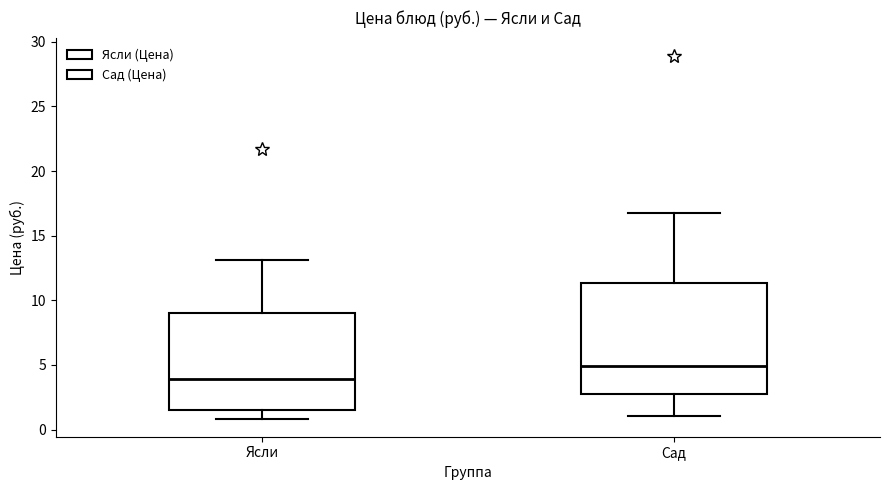

Reading left to right, transcribe this box plot: for each box, give where its median line is, the range the box spans, and where its two whiskers end, as read against the y-axis. The values are not printed on the chart, so give them approximately, as read against the axis.

Ясли: median 4.0, box 1.5 to 9.0, whiskers 1.0 to 13.0
Сад: median 5.0, box 2.5 to 11.5, whiskers 1.0 to 16.5